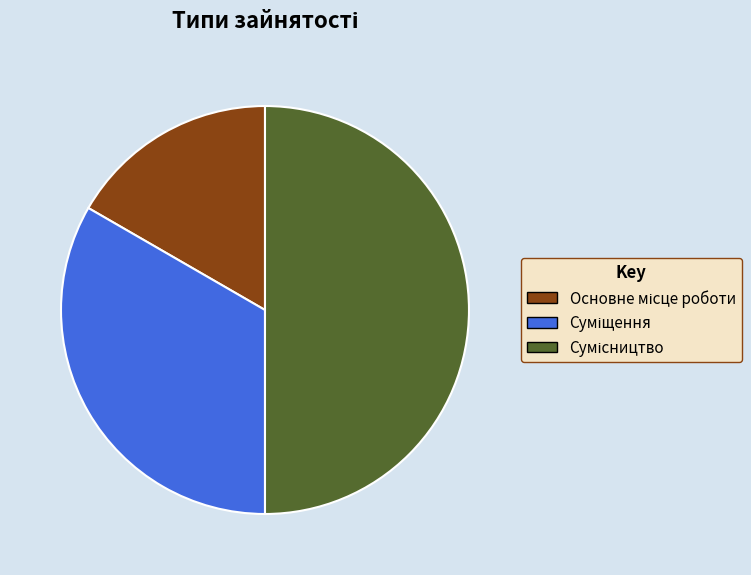

How many slices are in this pie chart?

3